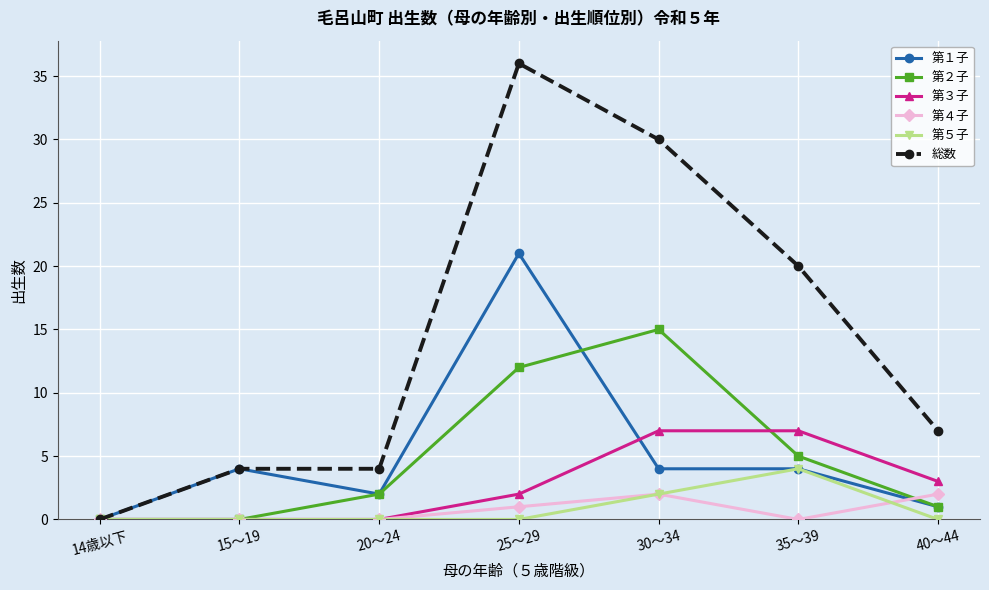

Rank the series by their maximum value, from lowest to highest.

第４子, 第５子, 第３子, 第２子, 第１子, 総数